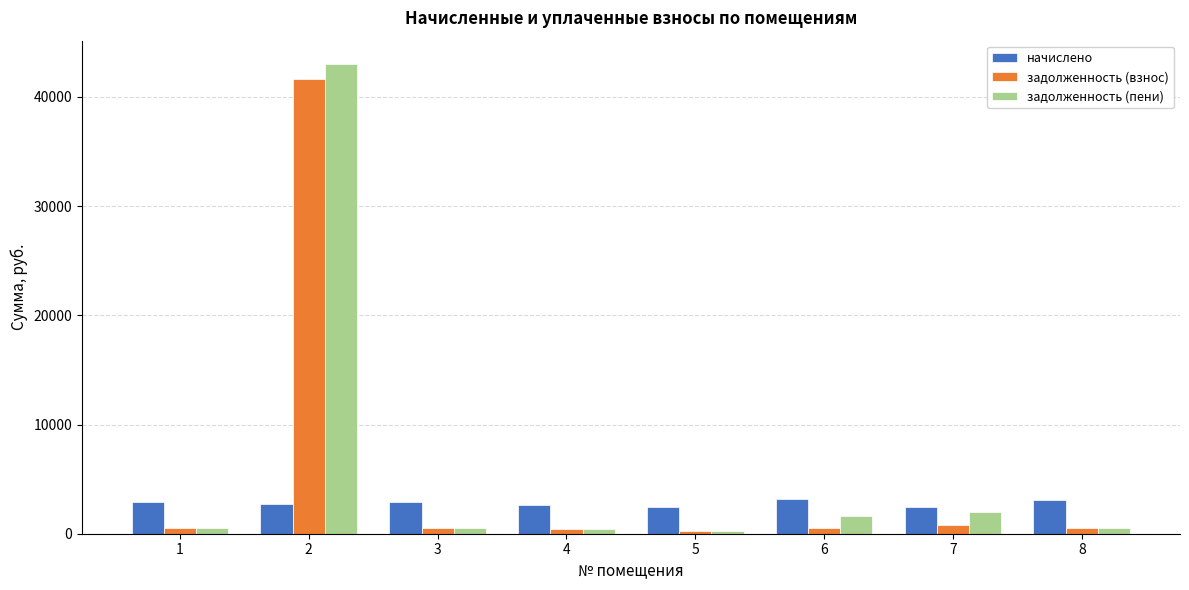

What is the lowest value of the начислено series?

2413.1